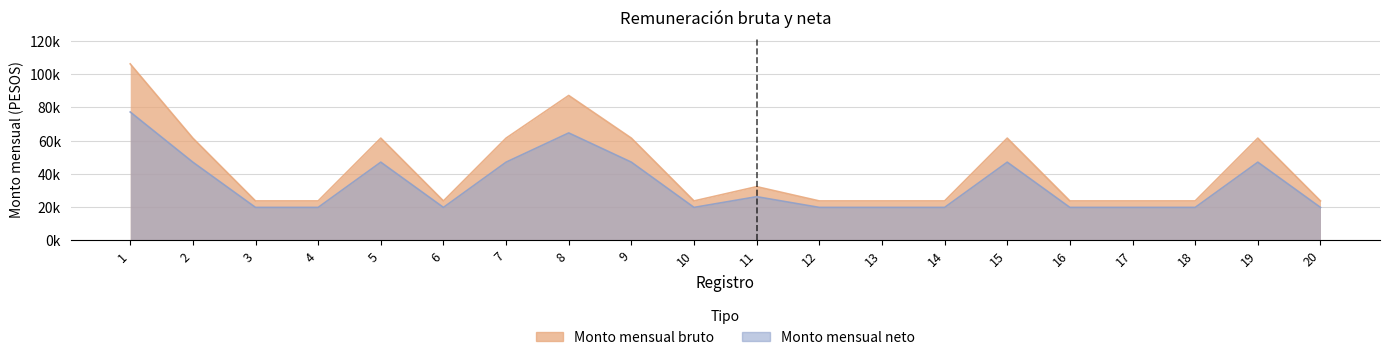

At which label does Monto mensual neto reach its peak?

1